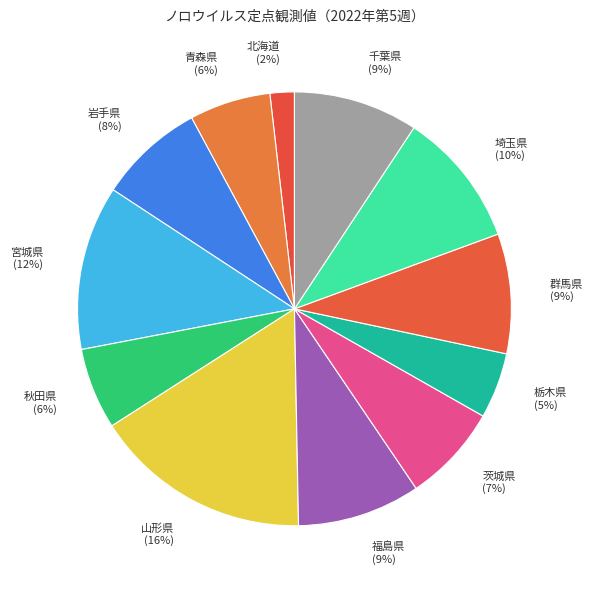

Do 青森県 and 茨城県 together represent more than half of the pie?

No